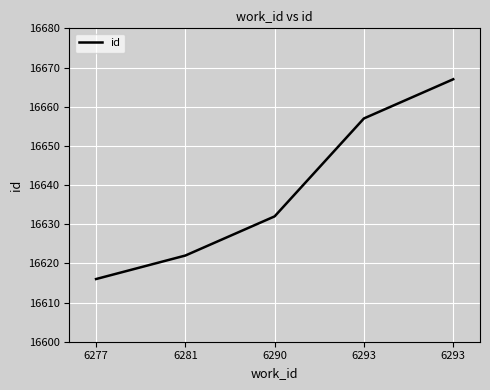

What is the minimum value shown in the chart?

16616